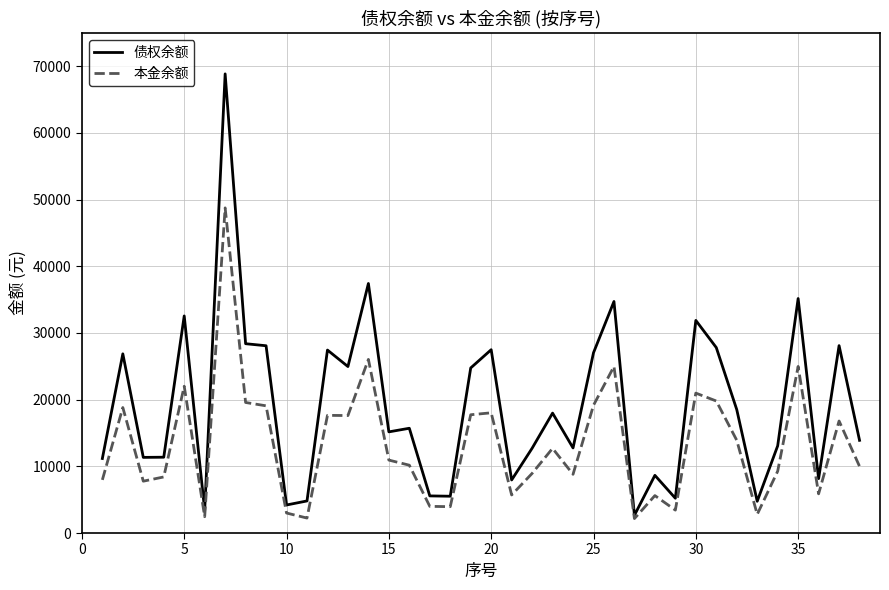

Which series has the largest range (max minus min)?

债权余额